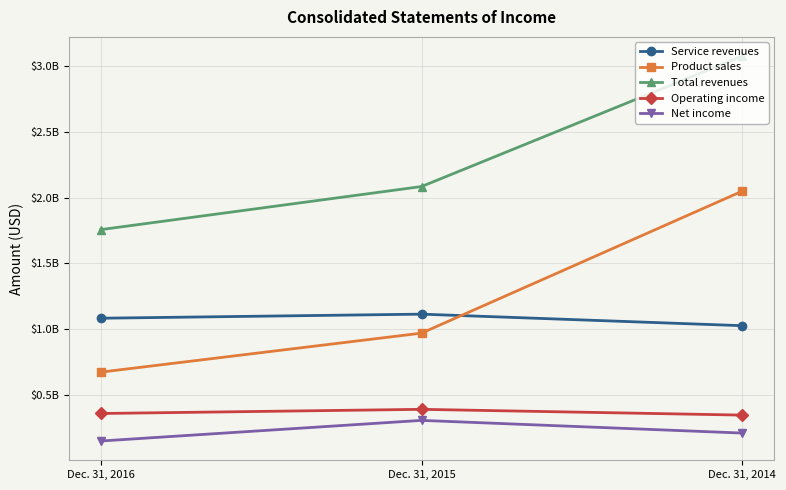

Rank the series by their maximum value, from lowest to highest.

Net income, Operating income, Service revenues, Product sales, Total revenues